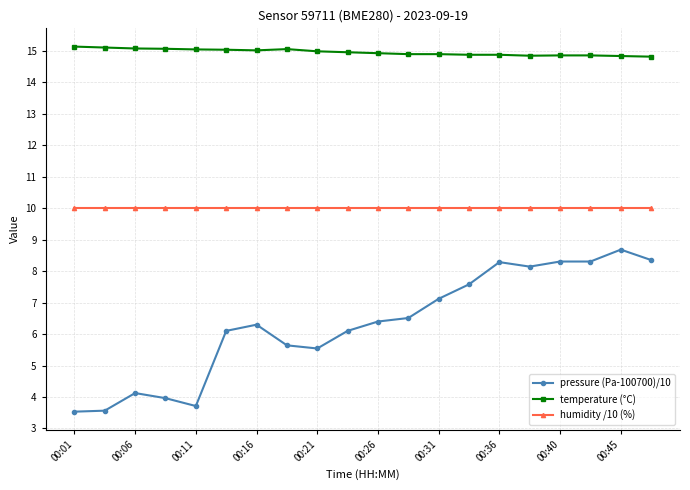

Rank the series by their maximum value, from lowest to highest.

pressure (Pa-100700)/10, humidity /10 (%), temperature (°C)